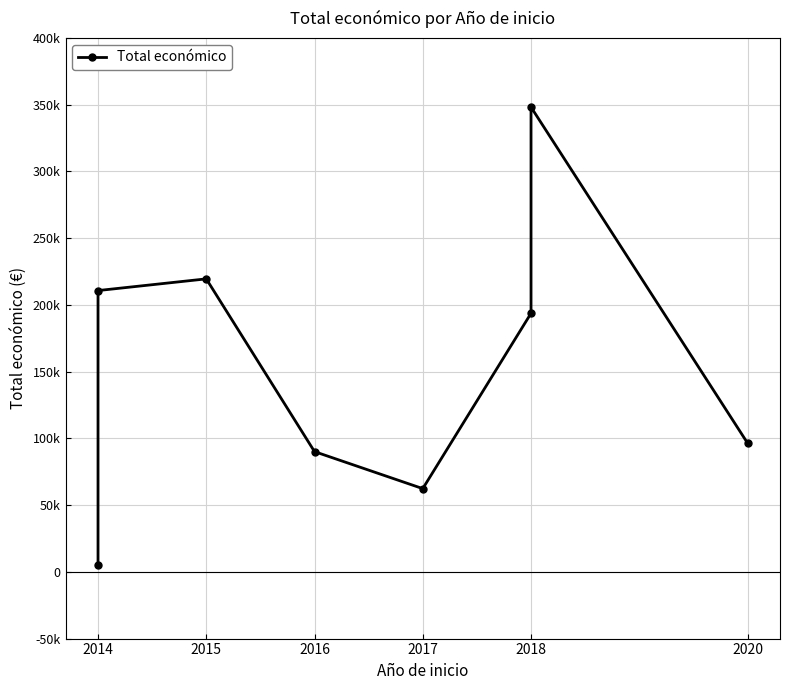

Count the number of data series in this chart.

1